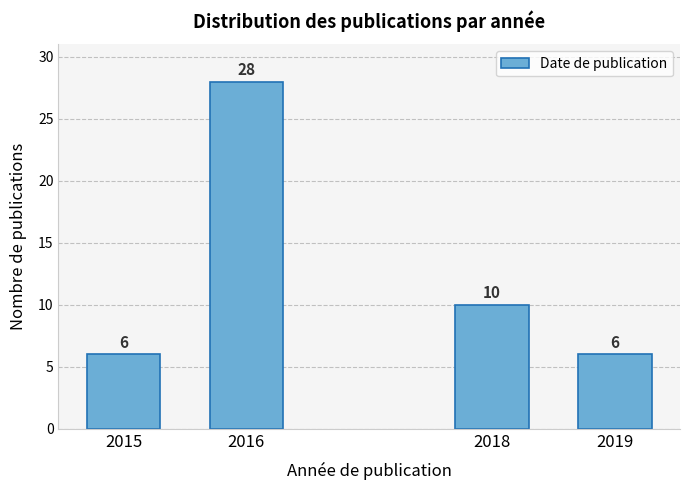

Reading left to right, what are all the values shown in this chart?

2015=6	2016=28	2018=10	2019=6